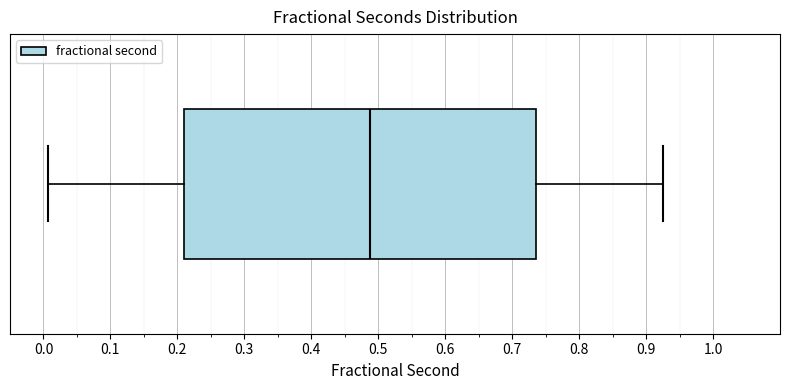

Where is the left edge of the box on the x-axis? The values are not printed on the chart, so give them approximately, as read against the axis.

0.21